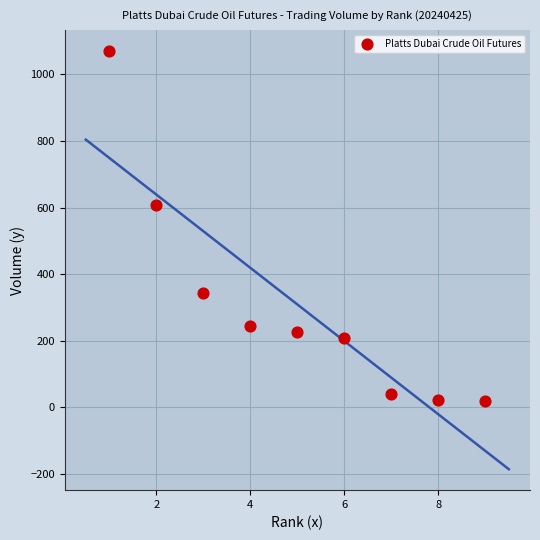

What Y value in the scatter plot is closest to 545?

607